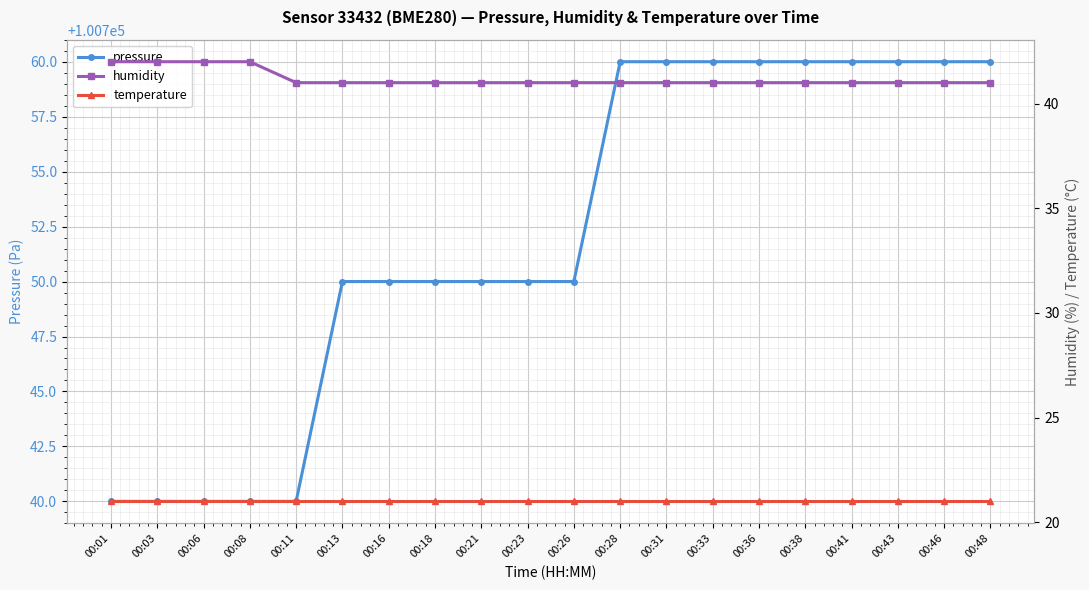

Which category has the highest value in the pressure series?

00:28